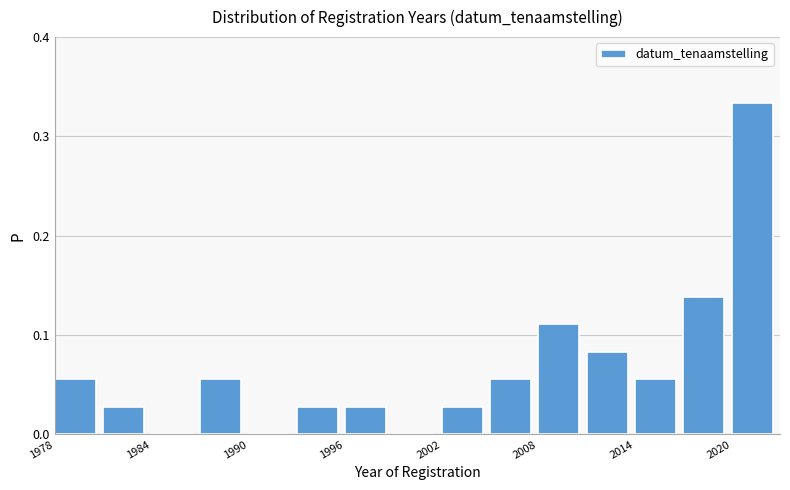

Read against the x-axis, roughly where is the centre of the tallest bar?

2021